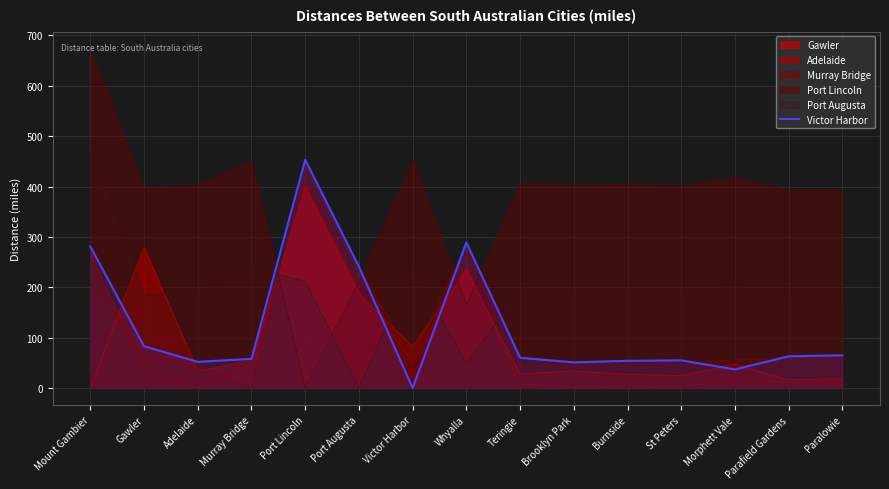

The value at Port Lincoln is 212. True or false?

False